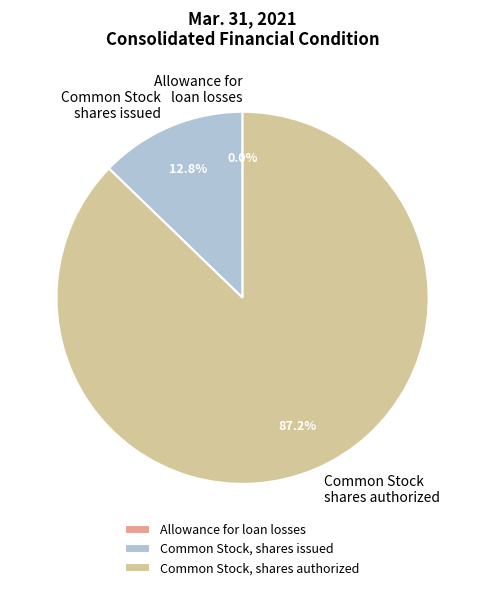

Is there any slice that represents more than half of the pie?

Yes